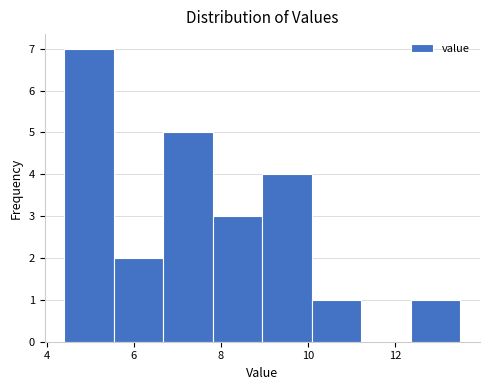

What is the height of the bar covering 4.4 to 5.6 on the x-axis? Neither the bar edges nor the heights are printed on the chart, so give them approximately, as read against the axes.

7